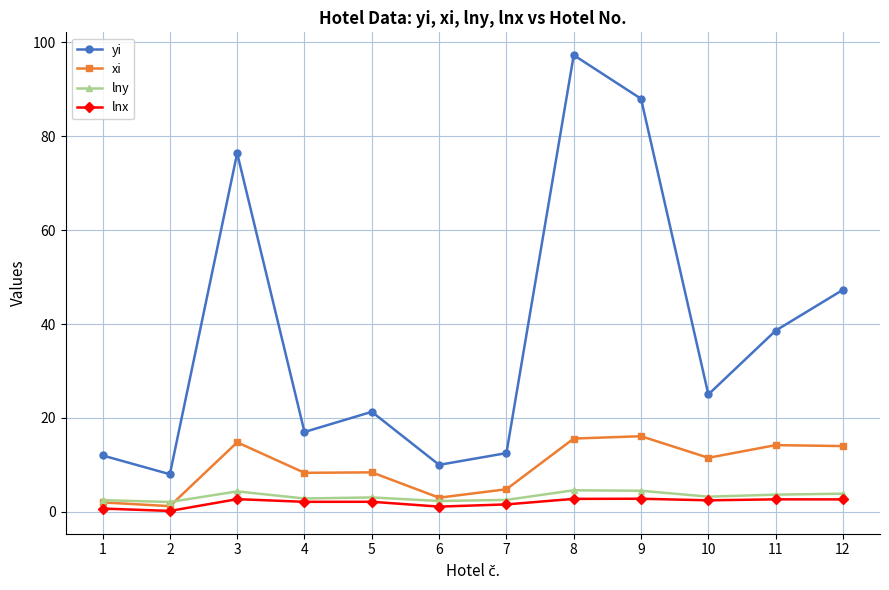

At which category is the sum across all series the highest?

8